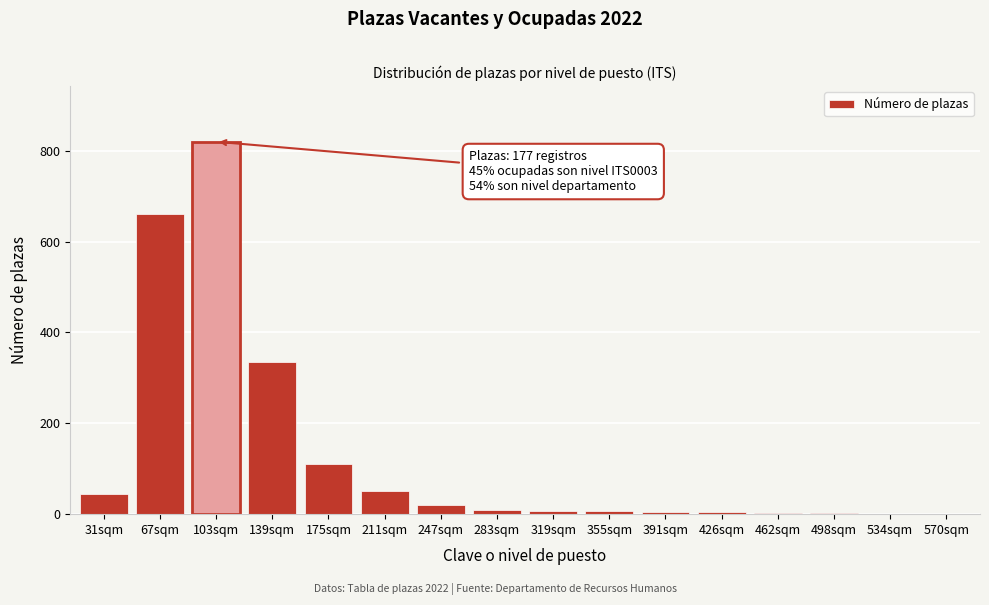

What is the sum of all values?

2080